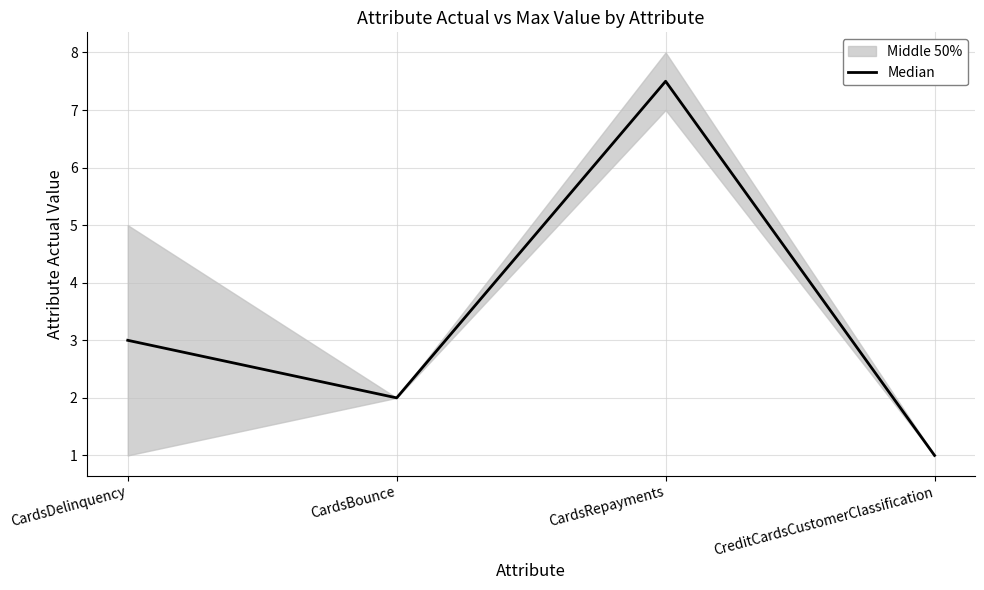

Reading right to left, what are all the values shown in this chart?

1.0	7.5	2.0	3.0